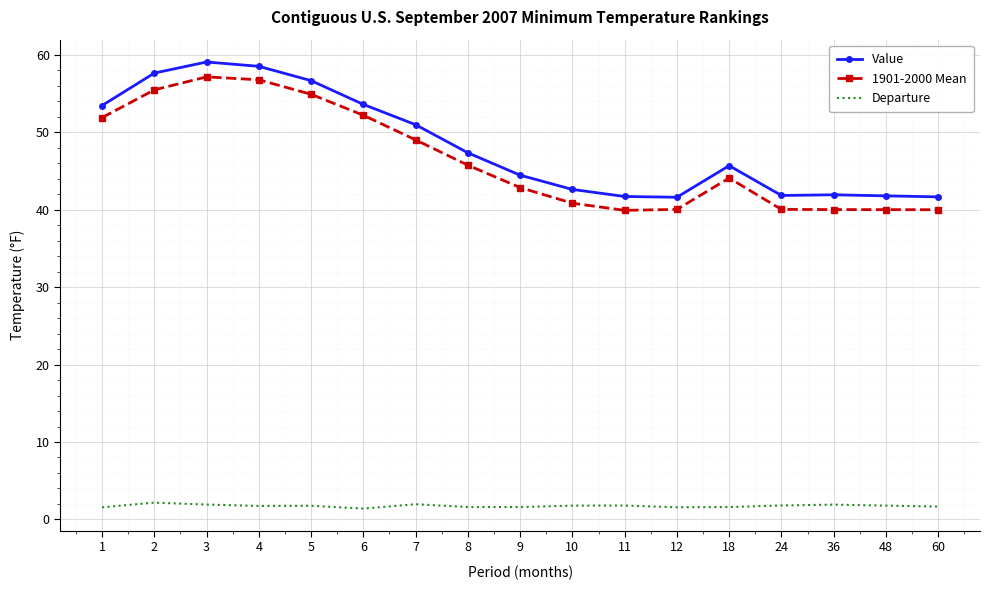

Where does the 1901-2000 Mean series first go above 44?

1